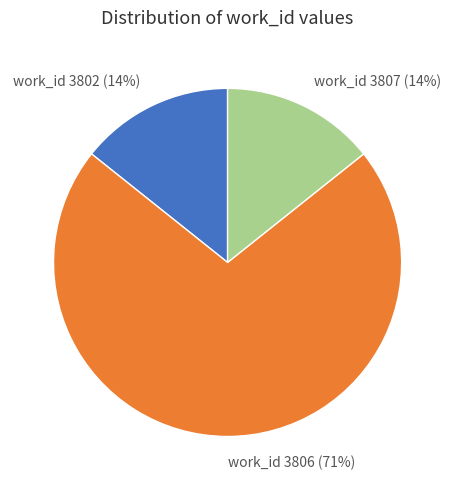

Is there any slice that represents more than half of the pie?

Yes